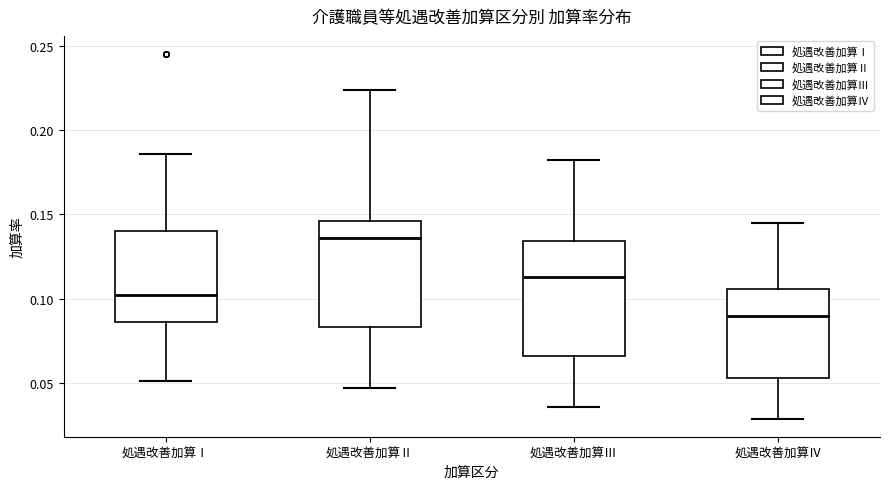

Reading left to right, transcribe this box plot: for each box, give where its median line is, the range the box spans, and where its two whiskers end, as read against the y-axis. The values are not printed on the chart, so give them approximately, as read against the axis.

処遇改善加算Ⅰ: median 0.100, box 0.085 to 0.140, whiskers 0.050 to 0.185
処遇改善加算Ⅱ: median 0.135, box 0.085 to 0.145, whiskers 0.045 to 0.225
処遇改善加算Ⅲ: median 0.115, box 0.065 to 0.135, whiskers 0.035 to 0.180
処遇改善加算Ⅳ: median 0.090, box 0.055 to 0.105, whiskers 0.030 to 0.145